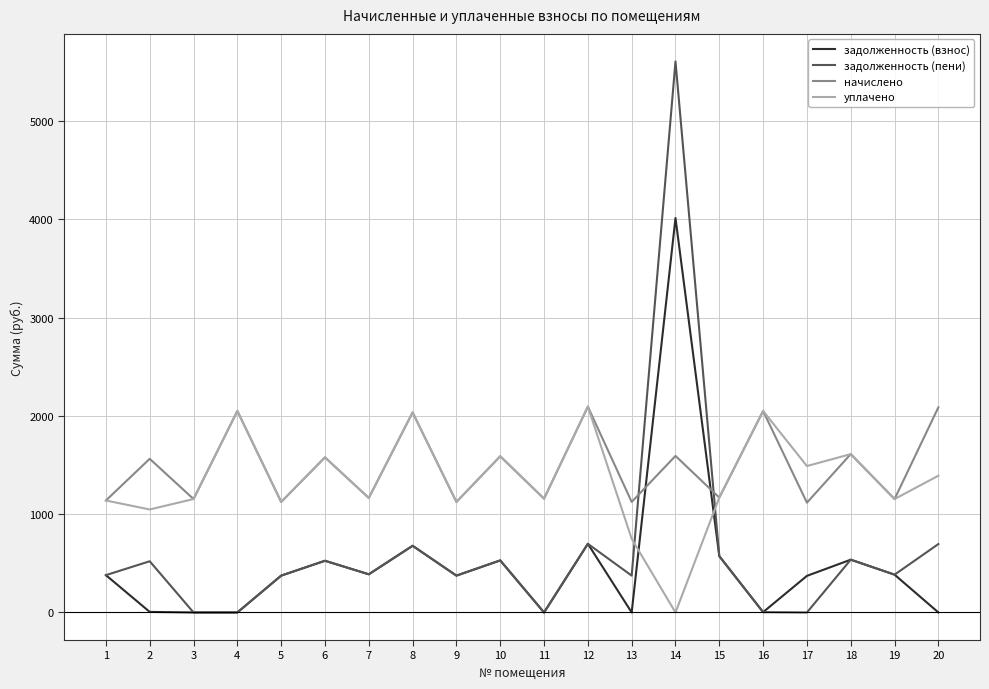

Which series has the largest range (max minus min)?

задолженность (пени)